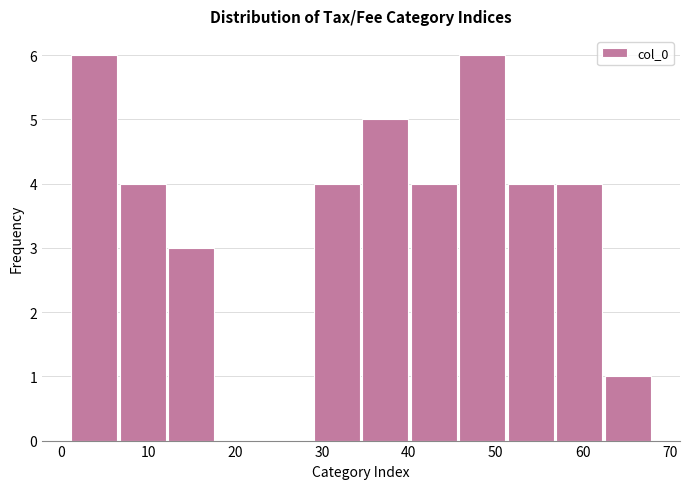

Reading left to right, list every bar in this chart as the range it spans on the x-axis followed by its height. Neither the bar edges nor the heights are printed on the chart, so give them approximately, as read against the axes.

1 to 7: 6
7 to 12: 4
12 to 18: 3
18 to 23: 0
23 to 29: 0
29 to 35: 4
35 to 40: 5
40 to 46: 4
46 to 51: 6
51 to 57: 4
57 to 62: 4
62 to 68: 1